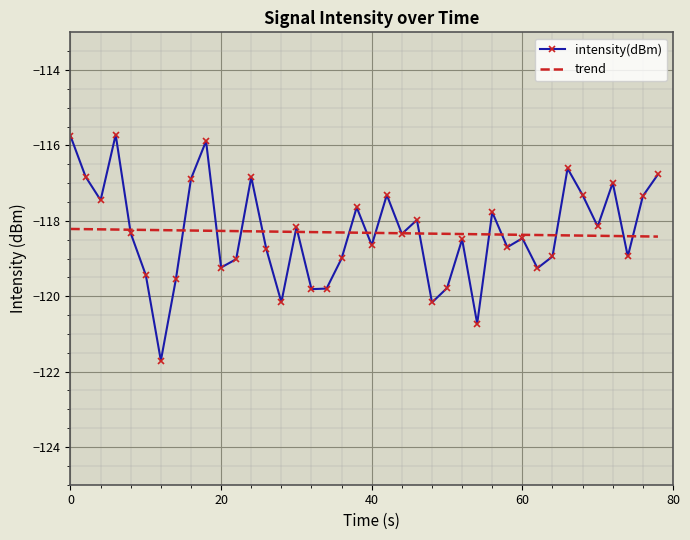

What is the minimum value for intensity(dBm)?

-121.7